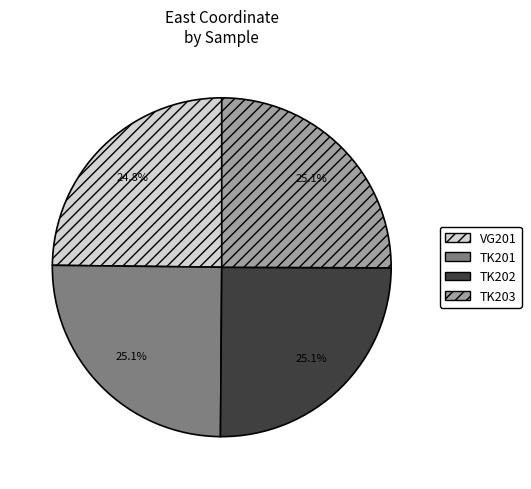

How many slices are in this pie chart?

4